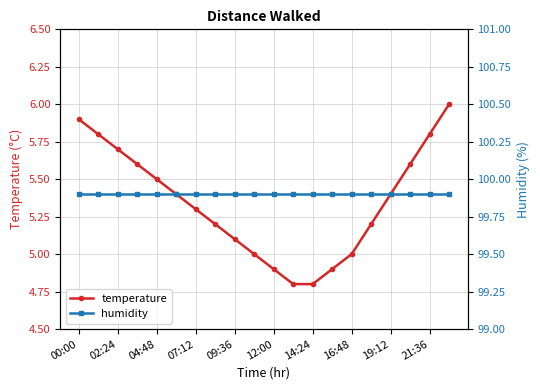

True or false: temperature has a value of 4.1 at 00:00.

False